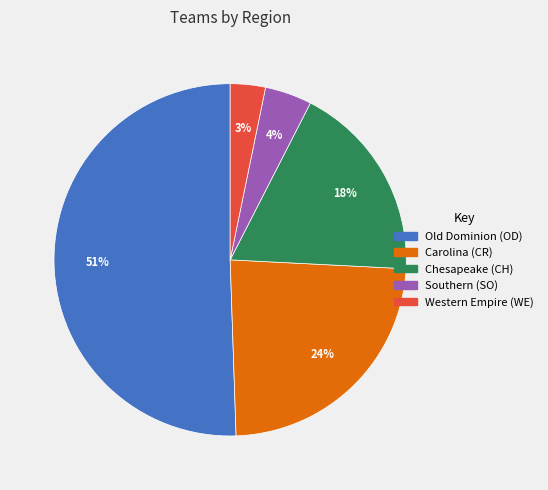

The Western Empire (WE) slice represents 3% of the pie. True or false?

True